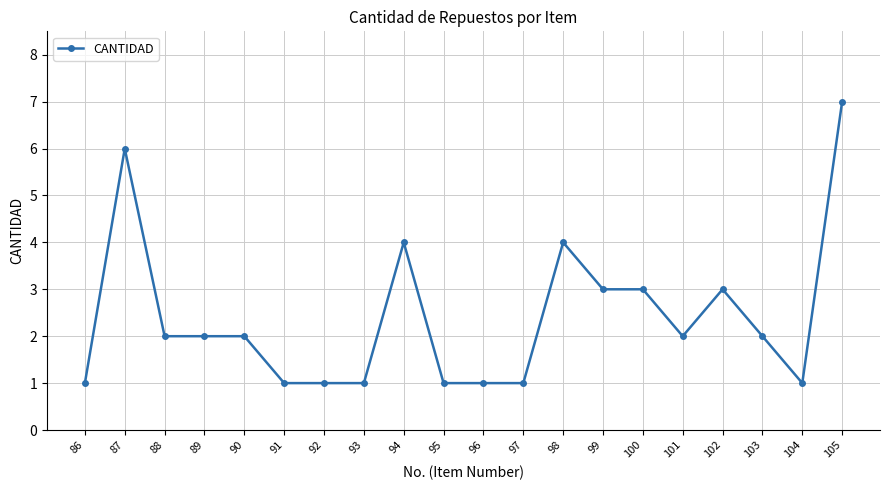

What is the sum of all values?

48